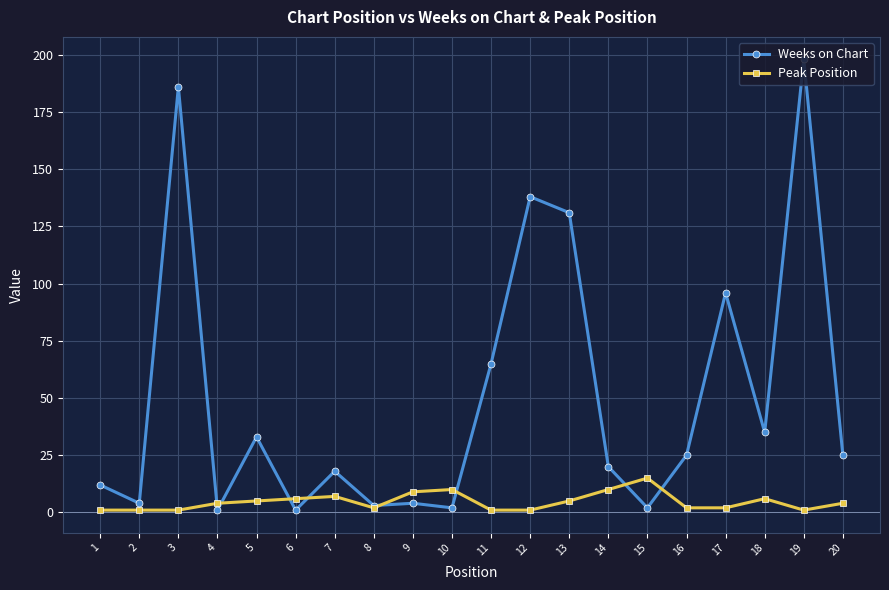

Which series has the widest spread of values?

Weeks on Chart